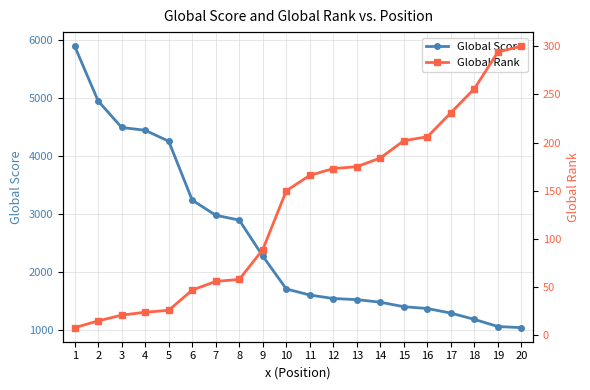

The value of Global Score at 14 is 1484. True or false?

True